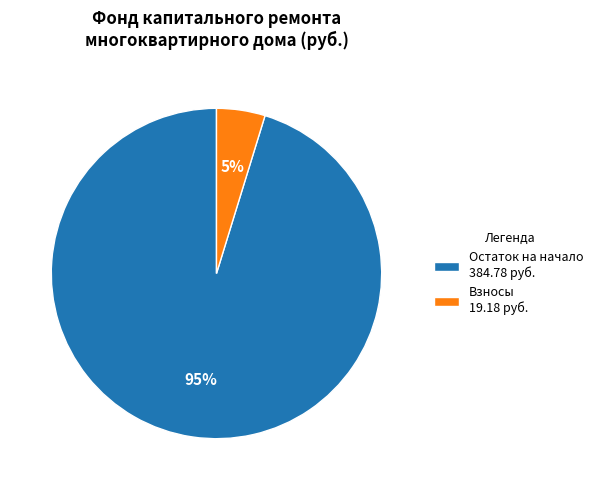

Is the sum of Взносы 19.18 руб. and Остаток на начало 384.78 руб. greater than half?

Yes